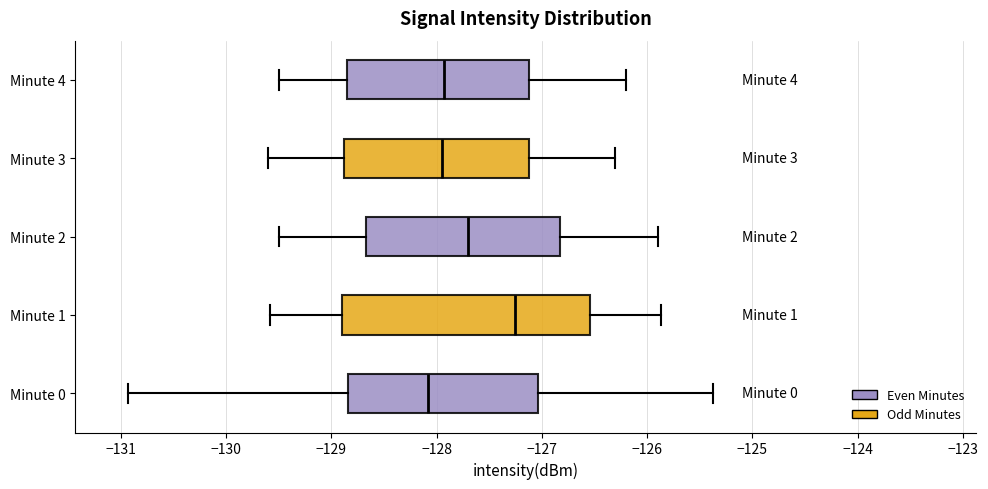

Which box's median line is the furthest to the right?

Minute 1